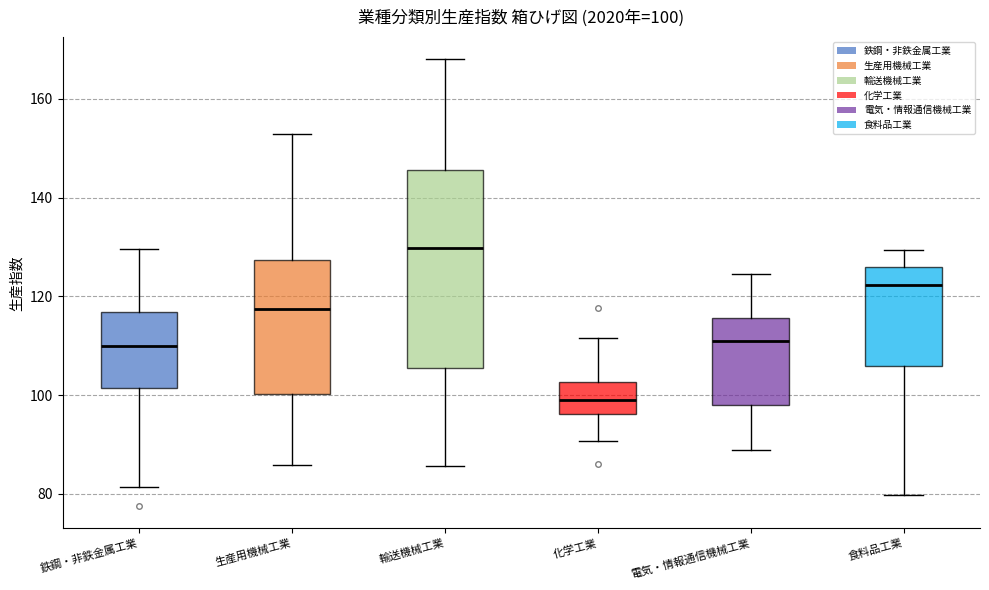

Which box is the tallest, from its lower edge to its upper edge?

輸送機械工業